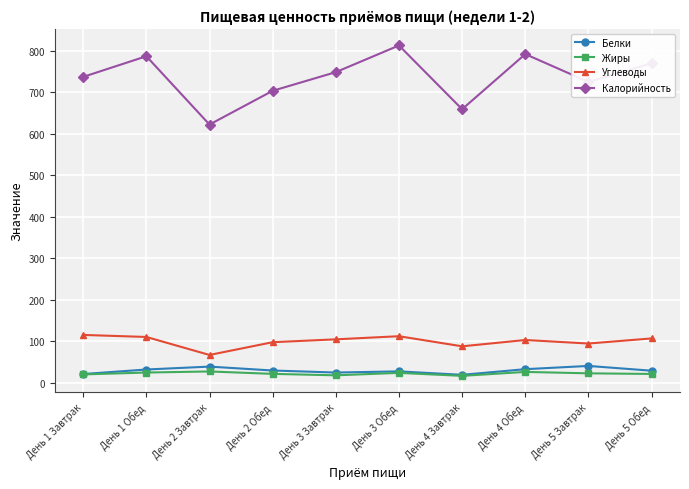

Which category has the lowest value in the Углеводы series?

День 2 Завтрак